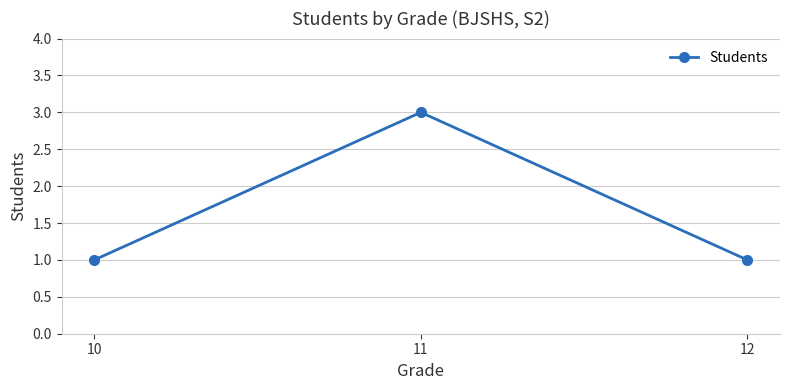

What is the change in value from 10 to 11?

+2